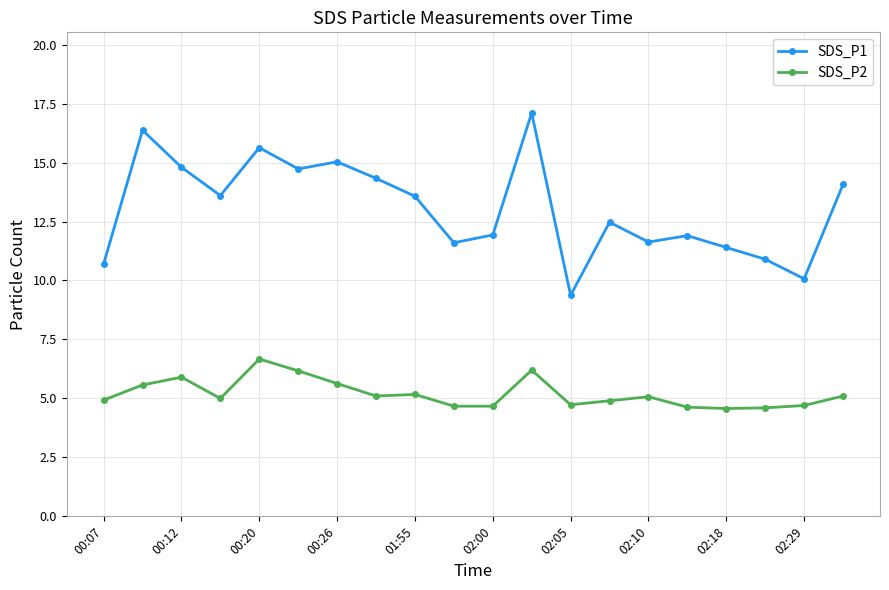

How many interior local valleys does the SDS_P1 series have?

6